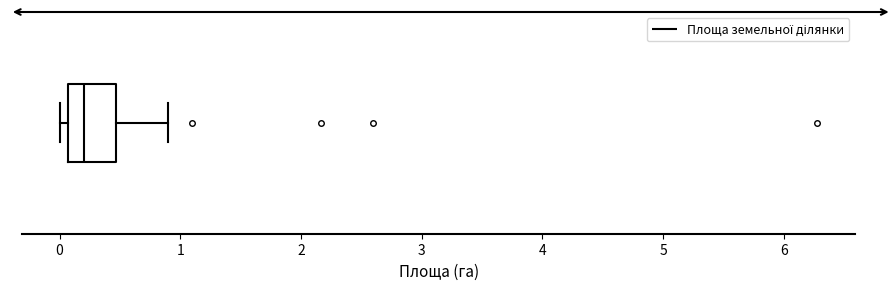

Where does the median line of the box sit on the x-axis? The values are not printed on the chart, so give them approximately, as read against the axis.

0.2